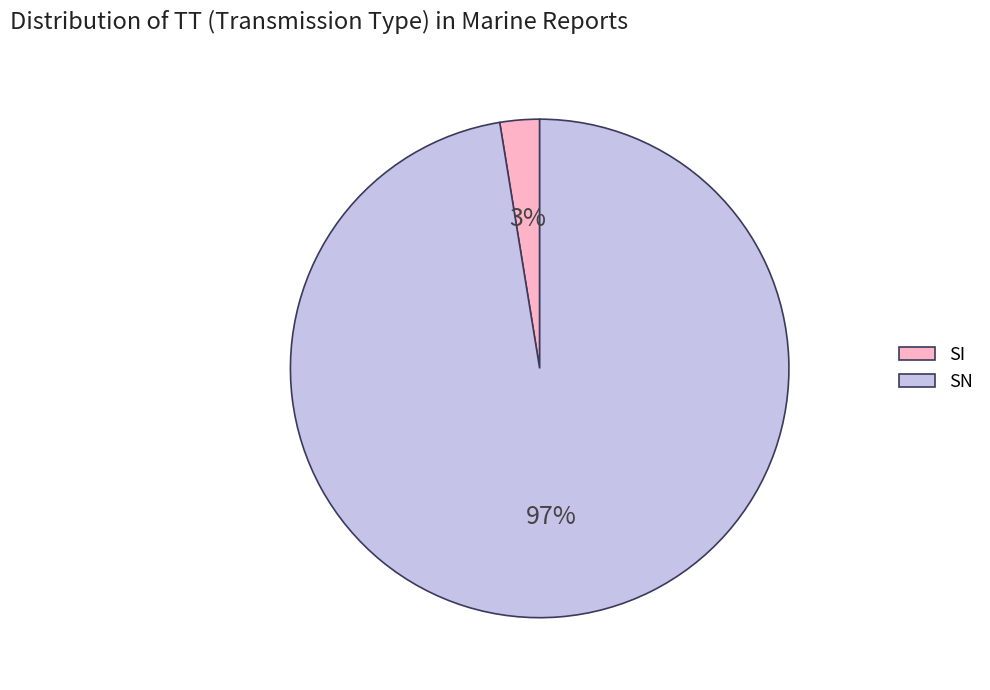

How many segments does this pie chart have?

2